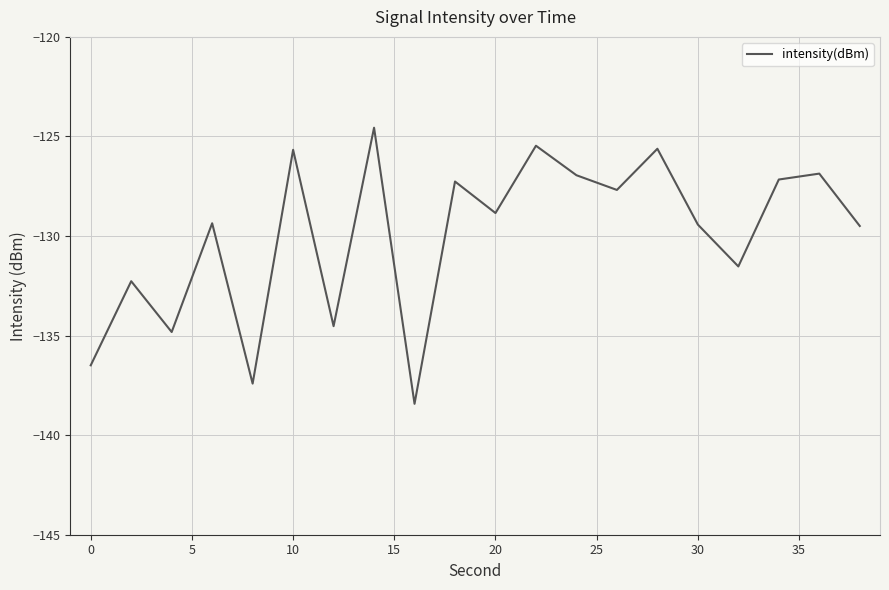

What is the average value?

-130.0